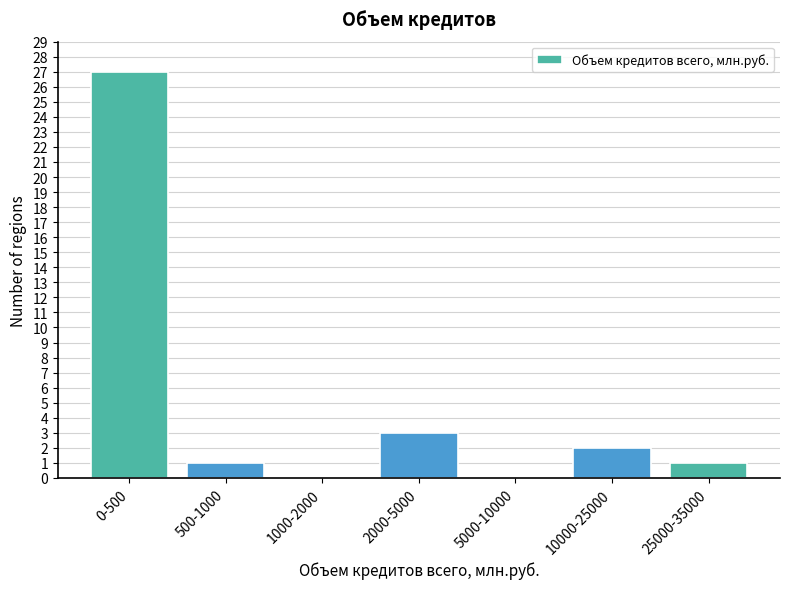

Reading left to right, transcribe all the data shown in this chart.

0-500=27	500-1000=1	1000-2000=0	2000-5000=3	5000-10000=0	10000-25000=2	25000-35000=1